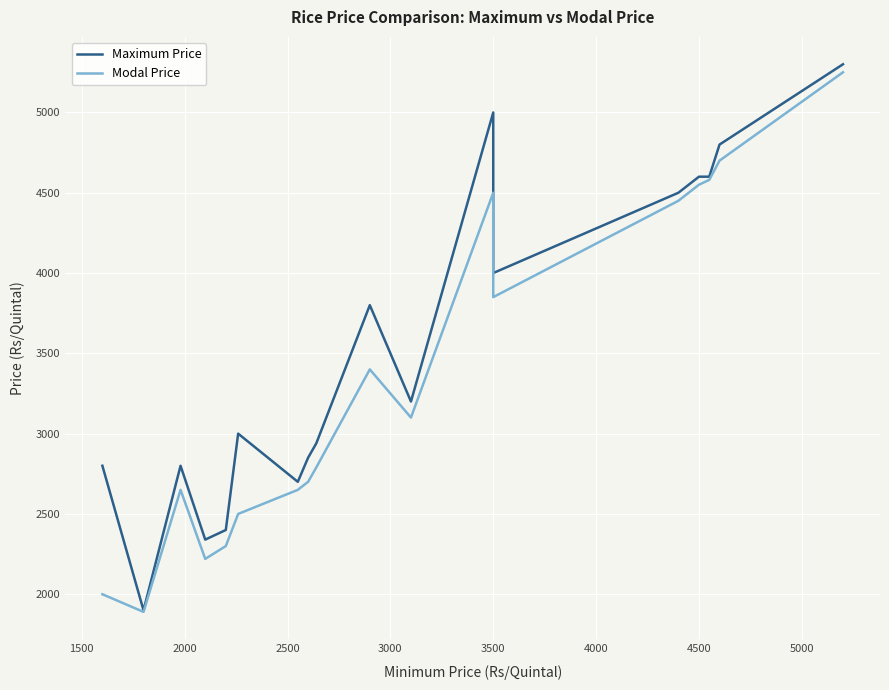

List the series in order of their peak value, highest first.

Maximum Price, Modal Price